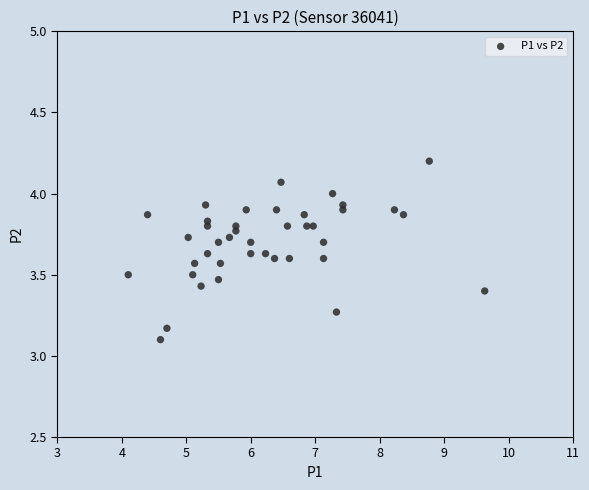

What is the range of X values (max minus min)?

5.5